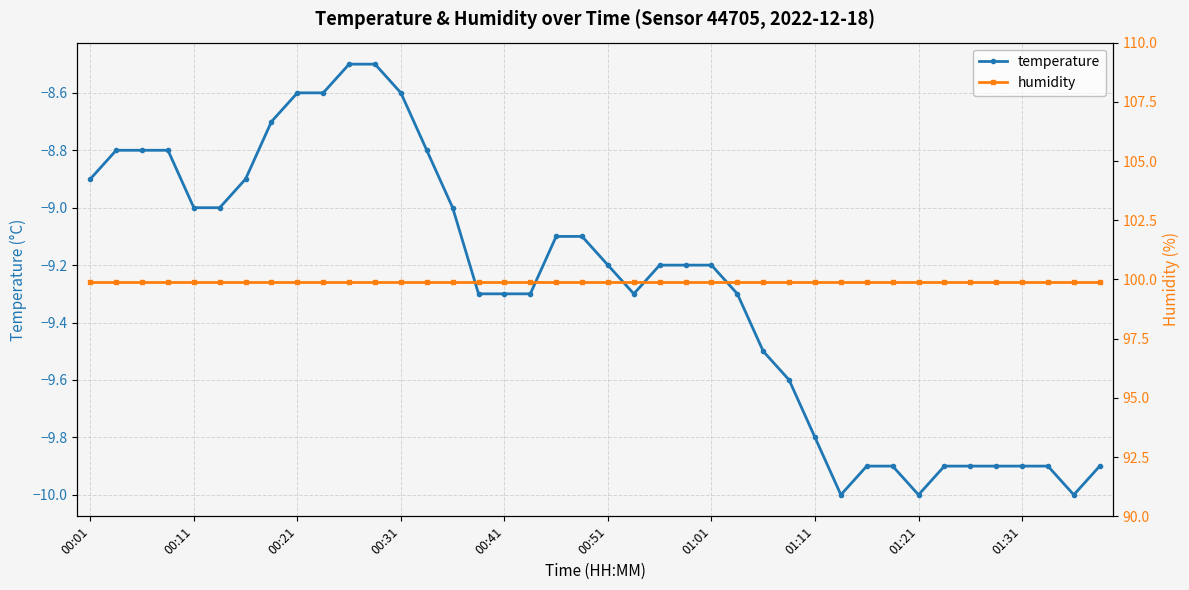

True or false: humidity and temperature cross at least once.

False